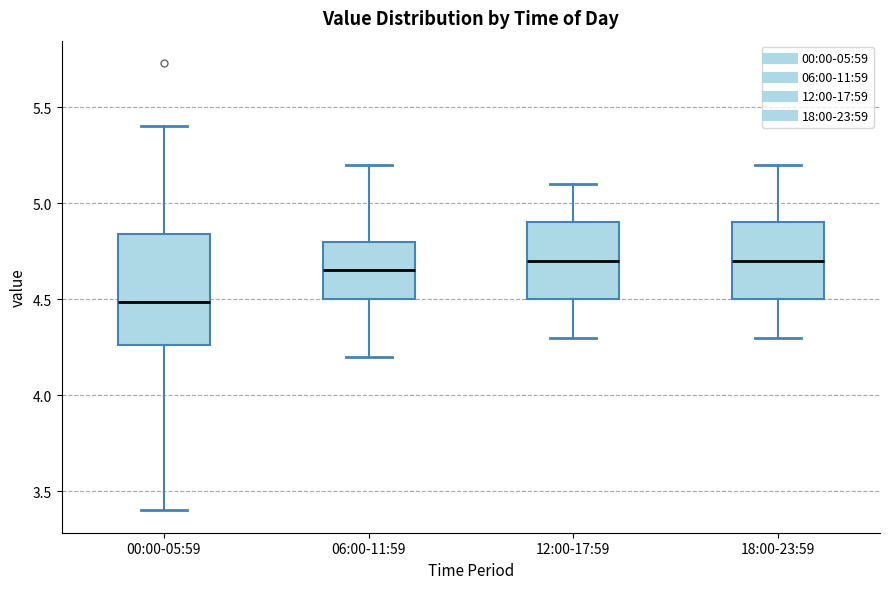

Reading left to right, transcribe this box plot: for each box, give where its median line is, the range the box spans, and where its two whiskers end, as read against the y-axis. The values are not printed on the chart, so give them approximately, as read against the axis.

00:00-05:59: median 4.50, box 4.25 to 4.85, whiskers 3.40 to 5.40
06:00-11:59: median 4.65, box 4.50 to 4.80, whiskers 4.20 to 5.20
12:00-17:59: median 4.70, box 4.50 to 4.90, whiskers 4.30 to 5.10
18:00-23:59: median 4.70, box 4.50 to 4.90, whiskers 4.30 to 5.20